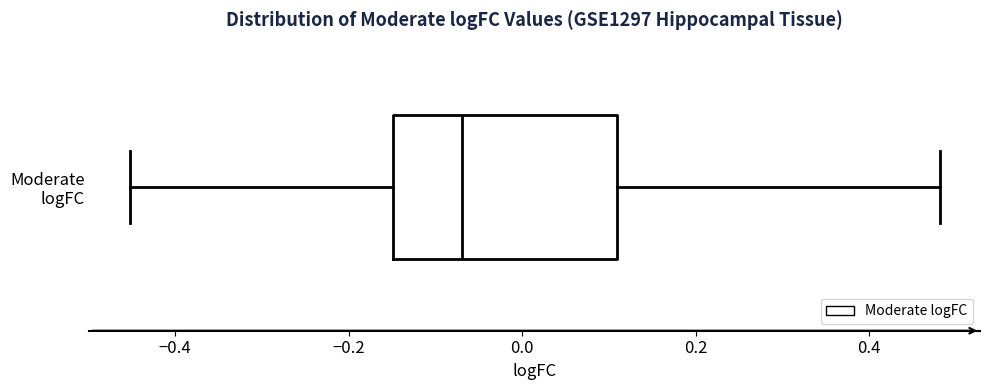

Transcribe this box plot: give where the median line is, the range the box spans, and where the two whiskers end, as read against the x-axis. The values are not printed on the chart, so give them approximately, as read against the axis.

median -0.06, box -0.14 to 0.10, whiskers -0.46 to 0.48